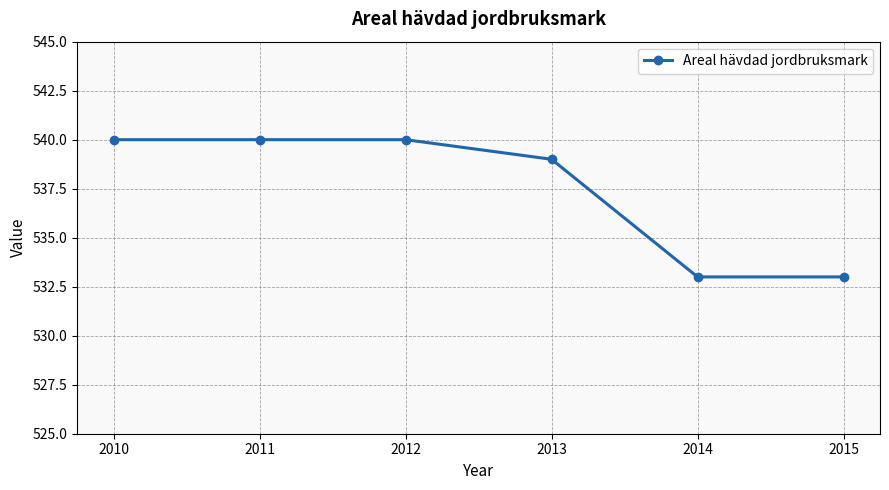

How many lines are shown in the chart?

1